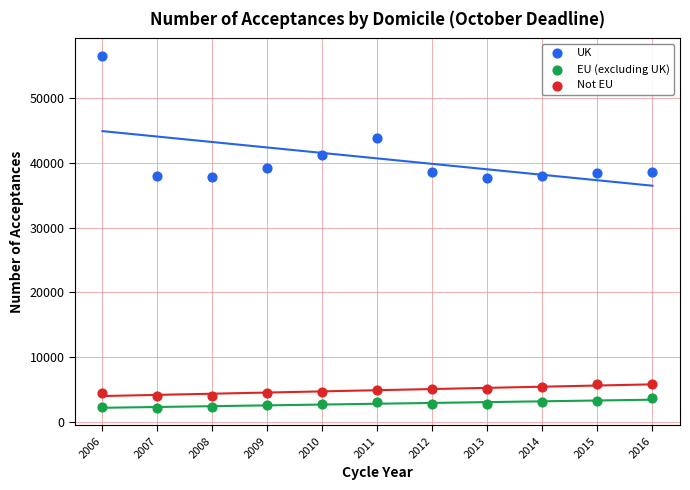

Across all data points, what is the range of Y values (max minus min)?

54340